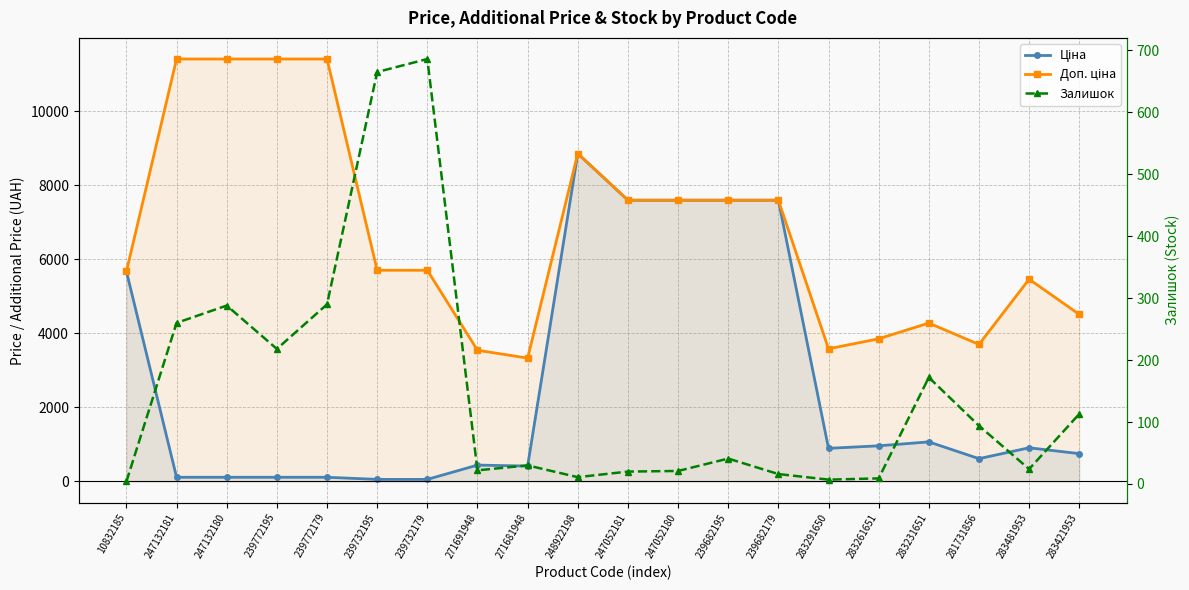

Reading right to left, what are all the values shown in this chart?

Ціна: 283421953=752.2	283481953=910.4	281731856=617.0	283231651=1069.8	283261651=963.5	283291650=895.9	239682179=7596.5	239682195=7596.5	247052180=7596.5	247052181=7596.5	248922198=8856.7	271681948=416.6	271691948=443.1	239732179=57.0	239732195=57.0	239772179=114.1	239772195=114.1	247132180=114.1	247132181=114.1	10832185=5673.8
Доп. ціна: 283421953=4513.3	283481953=5462.3	281731856=3701.9	283231651=4279.1	283261651=3854.0	283291650=3583.6	239682179=7596.5	239682195=7596.5	247052180=7596.5	247052181=7596.5	248922198=8856.7	271681948=3332.5	271691948=3545.0	239732179=5705.0	239732195=5705.0	239772179=11410.0	239772195=11410.0	247132180=11410.0	247132181=11410.0	10832185=5673.8
Залишок: 283421953=113.0	283481953=24.0	281731856=94.0	283231651=172.0	283261651=9.0	283291650=7.0	239682179=16.0	239682195=41.0	247052180=21.0	247052181=20.0	248922198=11.0	271681948=30.0	271691948=22.0	239732179=686.0	239732195=665.0	239772179=290.0	239772195=218.0	247132180=288.0	247132181=260.0	10832185=4.0